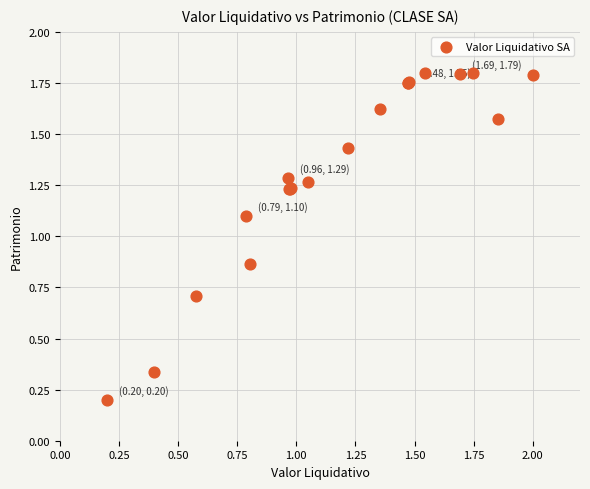

What Y value in the scatter plot is closest to 1?

1.1